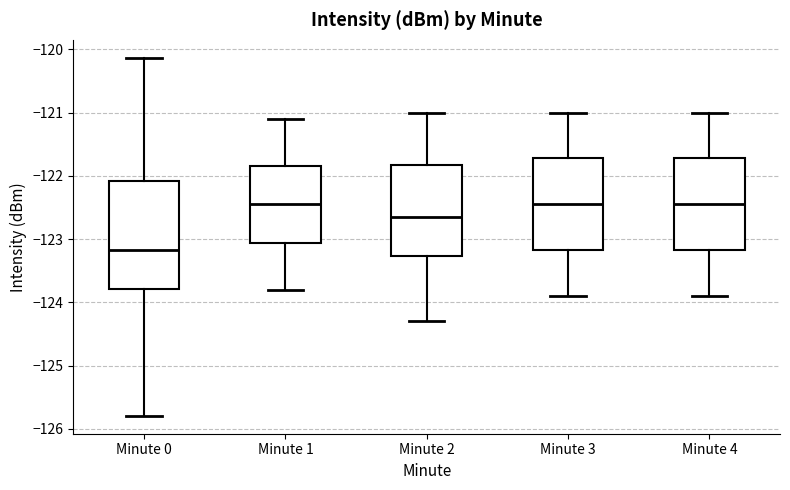

Where does the median line of the box for Minute 4 sit on the y-axis? The values are not printed on the chart, so give them approximately, as read against the axis.

-122.4